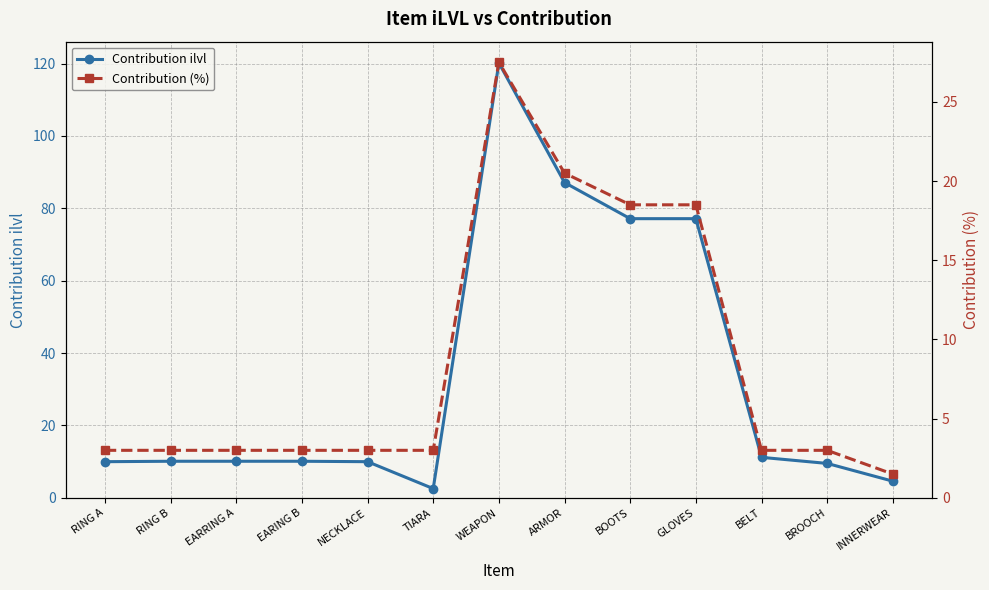

True or false: Contribution ilvl has a value of 41.1 at BOOTS.

False